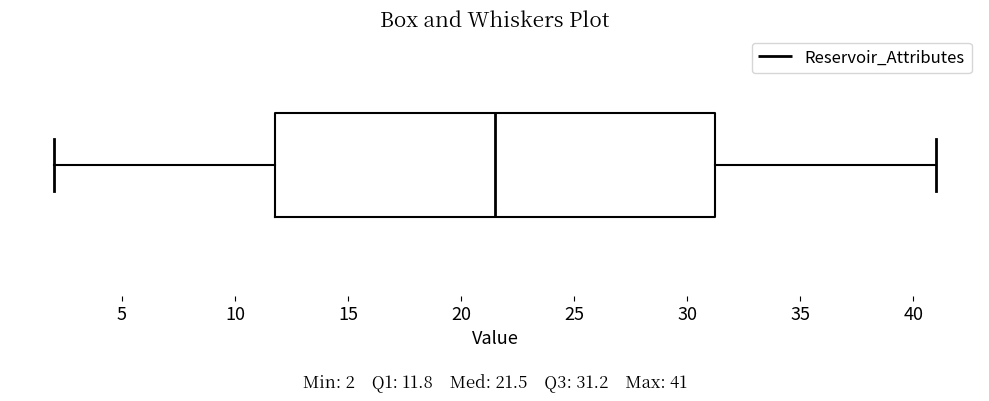

Read this box plot against the x-axis: the position of the median line, the range covered by the box, and the ends of both whiskers. The values are not printed on the chart, so give them approximately, as read against the axis.

median 21.5, box 12.0 to 31.5, whiskers 2.0 to 41.0